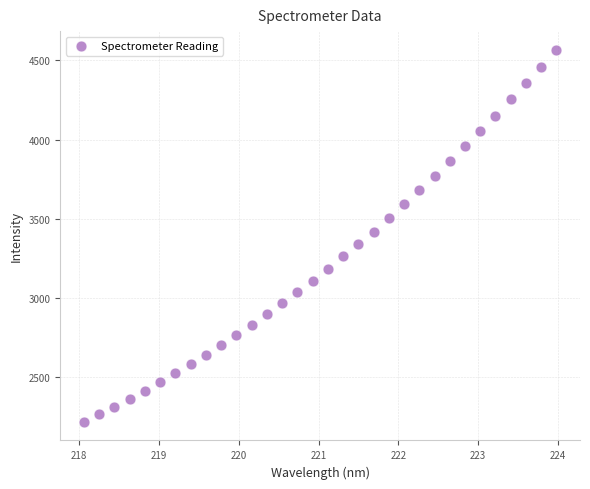

What is the range of X values (max minus min)?

5.9